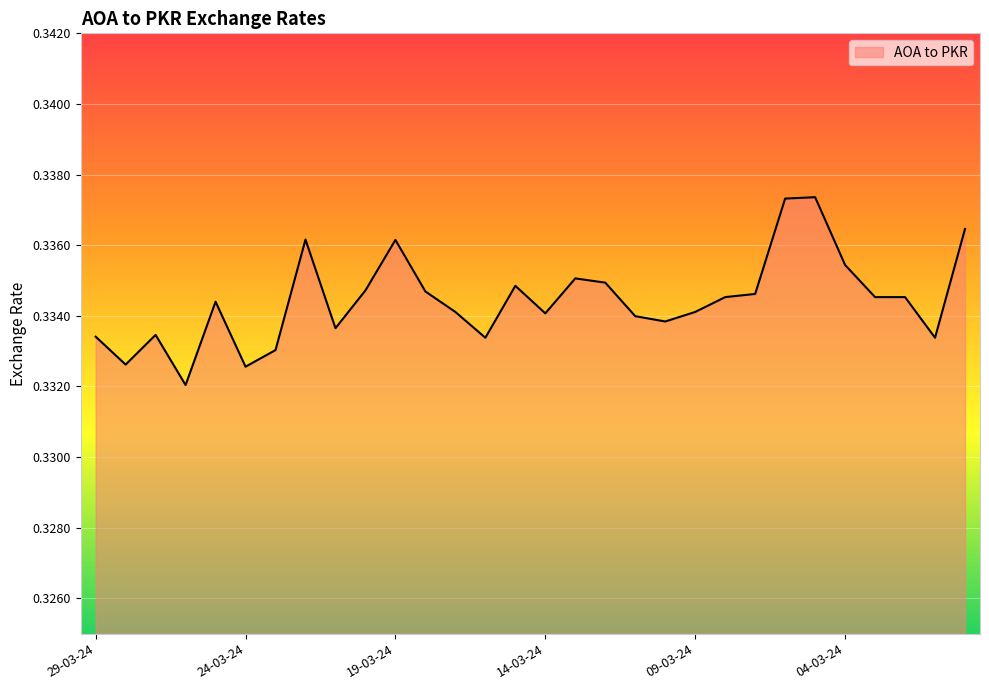

Is this an area chart (filled region under the line)?

Yes